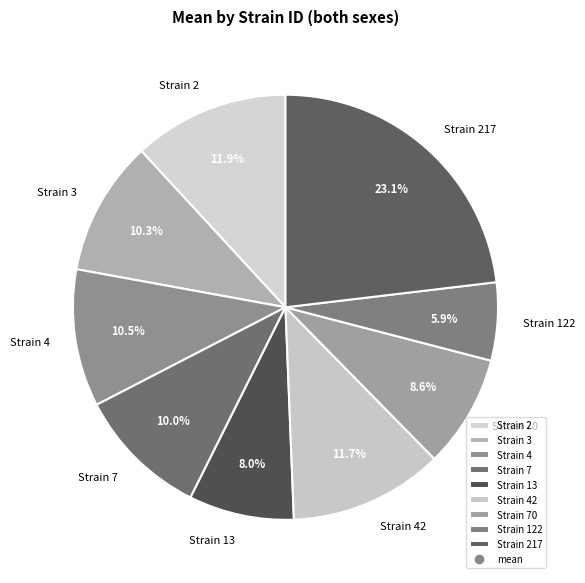

Which slice is the smallest?

Strain 122